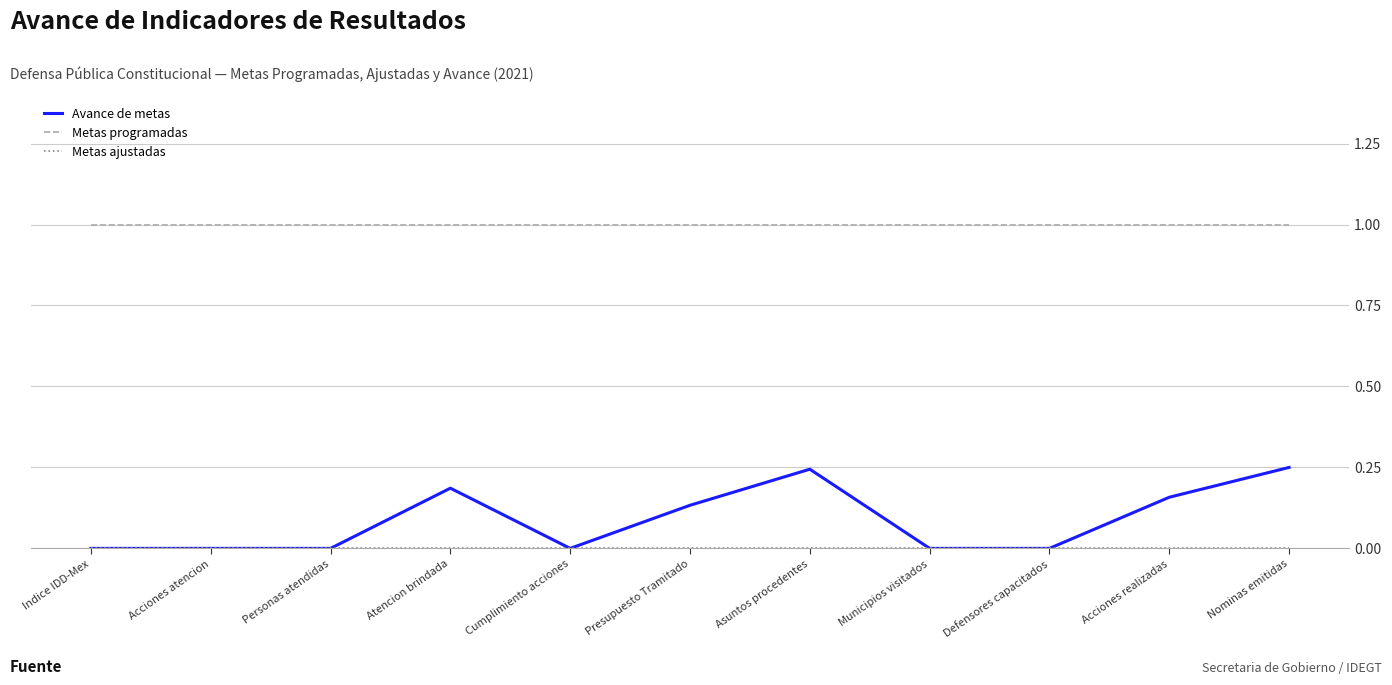

At how many categories does at least one series exceed 0?

11